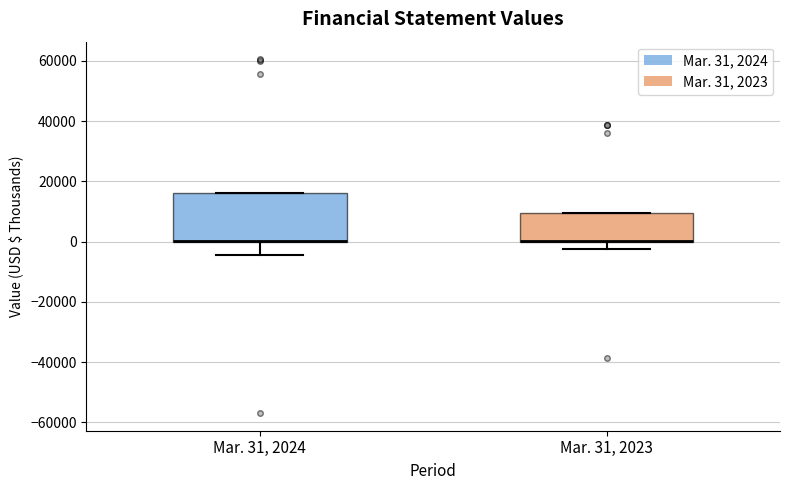

Which box is the tallest, from its lower edge to its upper edge?

Mar. 31, 2024